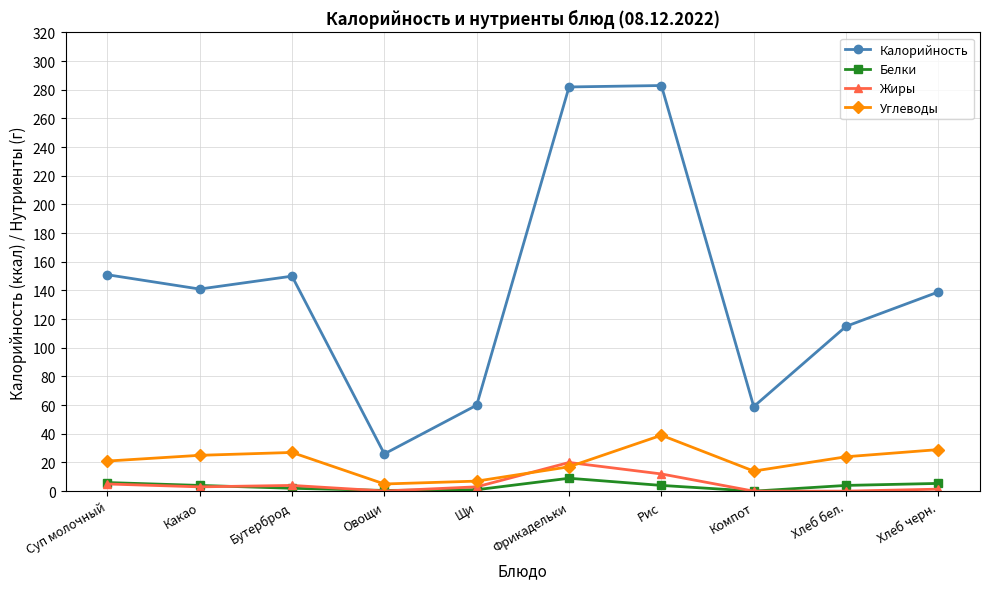

What is the maximum value shown in the chart?

283.0